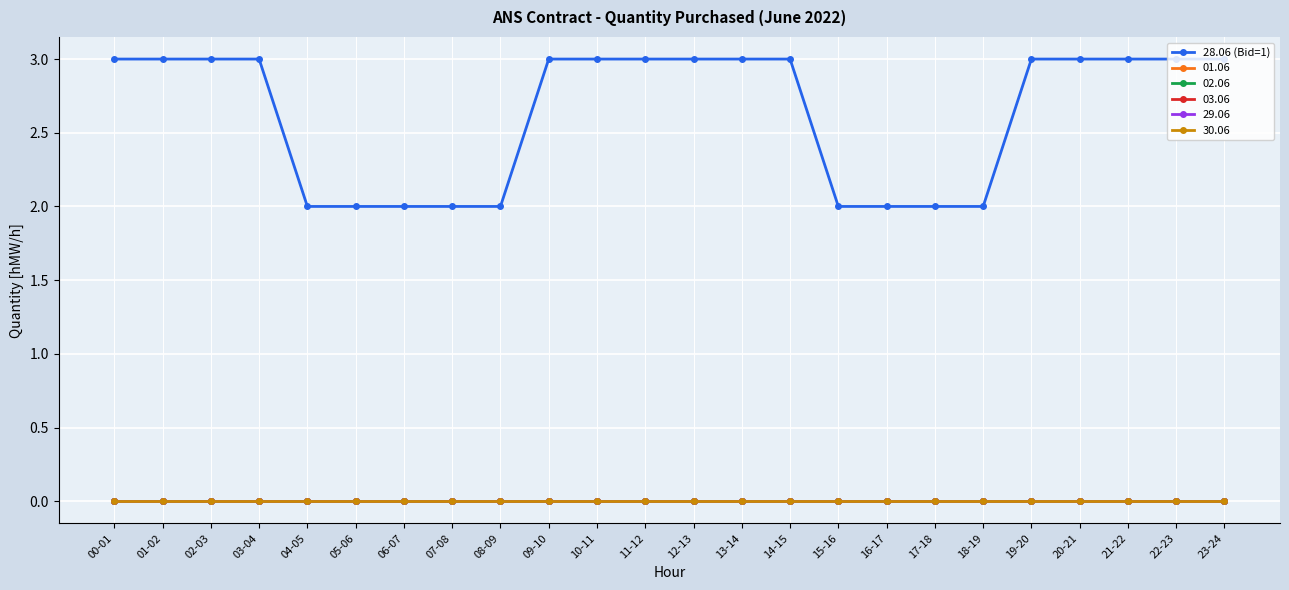

Reading left to right, list all the values displayed in this chart.

3	3	3	3	2	2	2	2	2	3	3	3	3	3	3	2	2	2	2	3	3	3	3	3